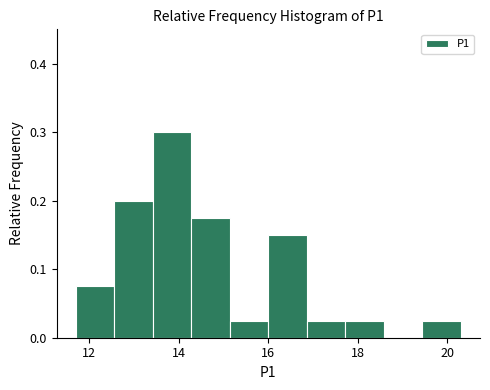

What is the height of the bar covering 16.86 to 17.72 on the x-axis? Neither the bar edges nor the heights are printed on the chart, so give them approximately, as read against the axes.

0.03